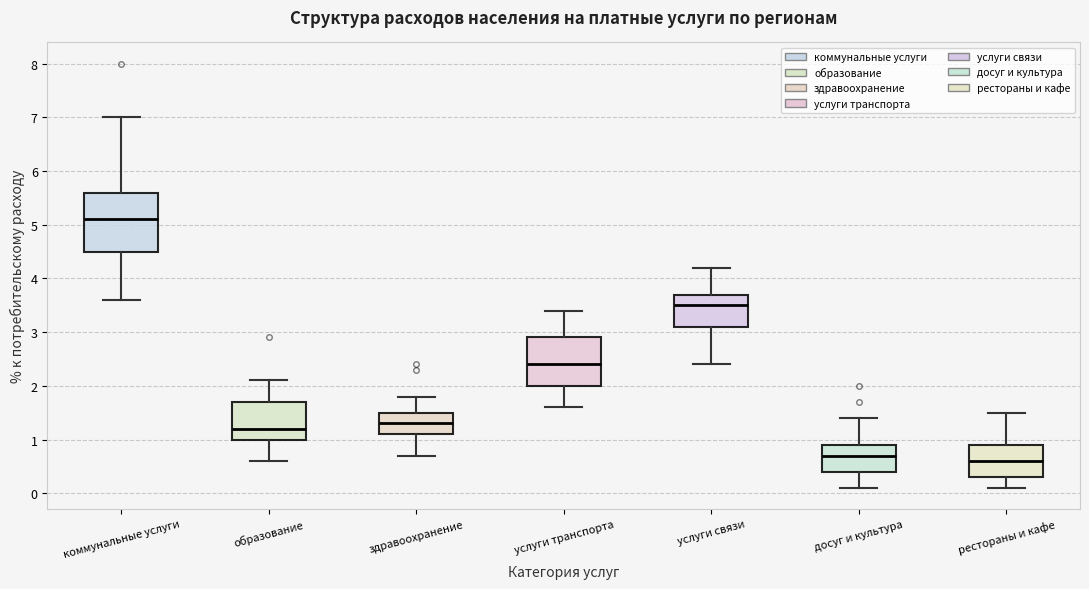

Reading left to right, read every box against the y-axis: the position of its median line, the range the box covers, and the ends of its whiskers. The values are not printed on the chart, so give them approximately, as read against the axis.

коммунальные услуги: median 5.1, box 4.5 to 5.6, whiskers 3.6 to 7.0
образование: median 1.2, box 1.0 to 1.7, whiskers 0.6 to 2.1
здравоохранение: median 1.3, box 1.1 to 1.5, whiskers 0.7 to 1.8
услуги транспорта: median 2.4, box 2.0 to 2.9, whiskers 1.6 to 3.4
услуги связи: median 3.5, box 3.1 to 3.7, whiskers 2.4 to 4.2
досуг и культура: median 0.7, box 0.4 to 0.9, whiskers 0.1 to 1.4
рестораны и кафе: median 0.6, box 0.3 to 0.9, whiskers 0.1 to 1.5